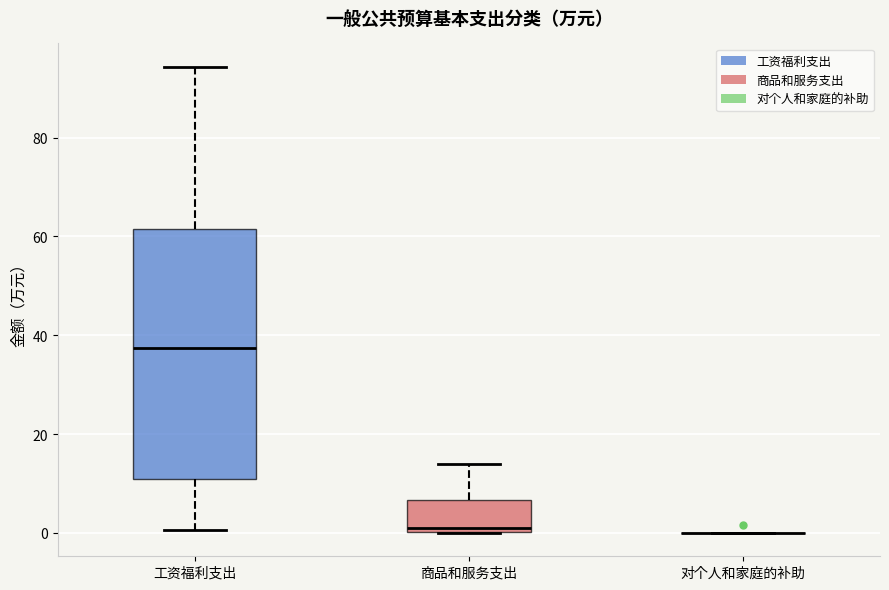

Reading left to right, read every box against the y-axis: the position of its median line, the range the box covers, and the ends of its whiskers. The values are not printed on the chart, so give them approximately, as read against the axis.

工资福利支出: median 38, box 10 to 62, whiskers 0 to 94
商品和服务支出: median 0 (just above the box's lower edge), box 0 to 6, whiskers 0 to 14
对个人和家庭的补助: box collapsed to a line at 0, whiskers 0 to 0